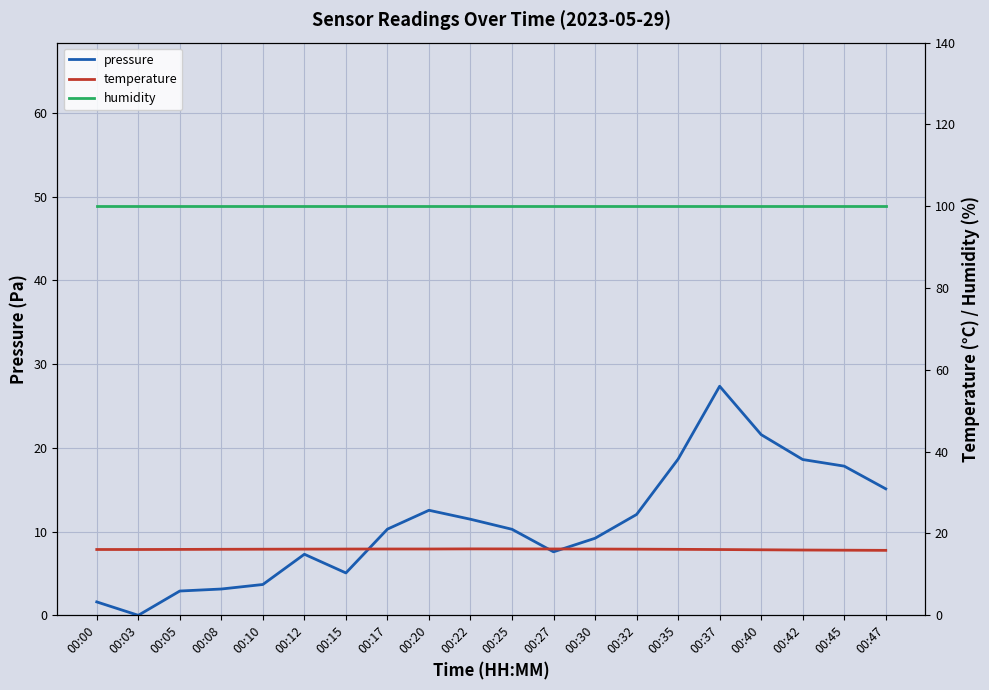

Reading left to right, list all the values displayed in this chart.

pressure: 00:00=1.6	00:03=0.0	00:05=2.9	00:08=3.1	00:10=3.7	00:12=7.3	00:15=5.1	00:17=10.3	00:20=12.5	00:22=11.5	00:25=10.3	00:27=7.6	00:30=9.2	00:32=12.0	00:35=18.7	00:37=27.4	00:40=21.6	00:42=18.6	00:45=17.8	00:47=15.1
temperature: 00:00=16.1	00:03=16.1	00:05=16.1	00:08=16.1	00:10=16.2	00:12=16.2	00:15=16.2	00:17=16.2	00:20=16.2	00:22=16.2	00:25=16.2	00:27=16.2	00:30=16.2	00:32=16.2	00:35=16.1	00:37=16.1	00:40=16.0	00:42=16.0	00:45=15.9	00:47=15.9
humidity: 00:00=100.0	00:03=100.0	00:05=100.0	00:08=100.0	00:10=100.0	00:12=100.0	00:15=100.0	00:17=100.0	00:20=100.0	00:22=100.0	00:25=100.0	00:27=100.0	00:30=100.0	00:32=100.0	00:35=100.0	00:37=100.0	00:40=100.0	00:42=100.0	00:45=100.0	00:47=100.0